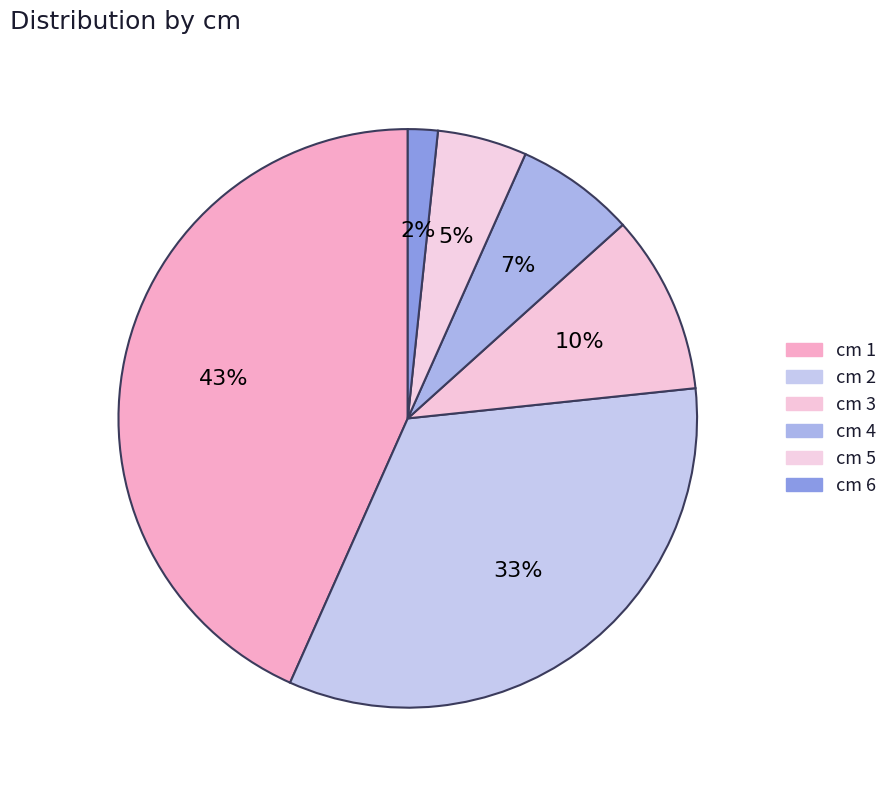

How many segments does this pie chart have?

6